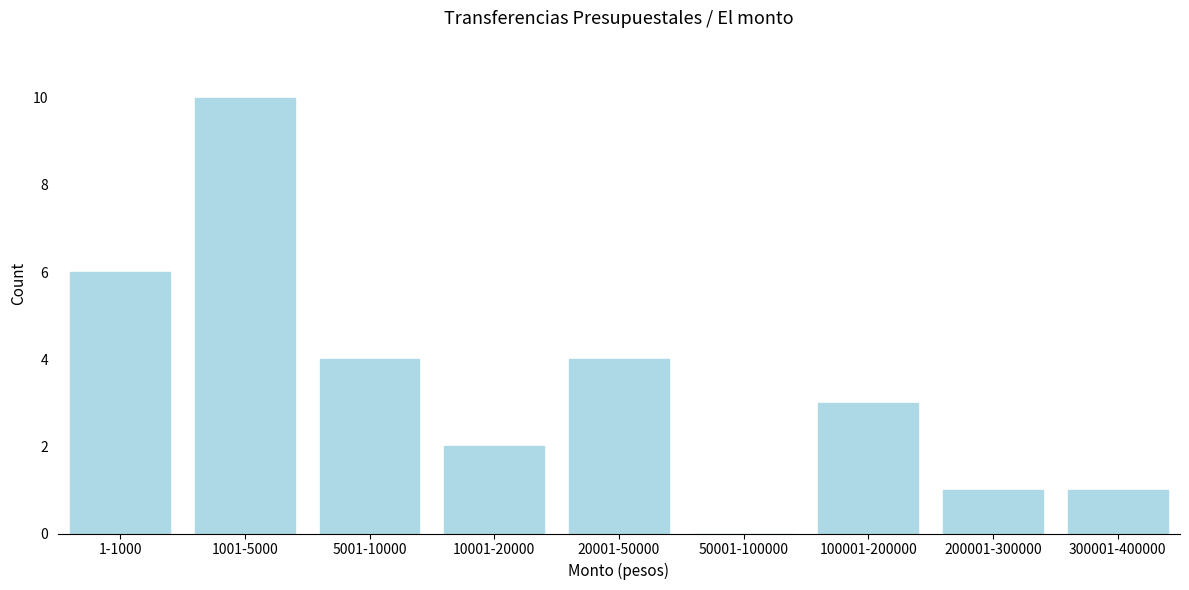

Reading left to right, transcribe all the data shown in this chart.

1-1000=6	1001-5000=10	5001-10000=4	10001-20000=2	20001-50000=4	50001-100000=0	100001-200000=3	200001-300000=1	300001-400000=1